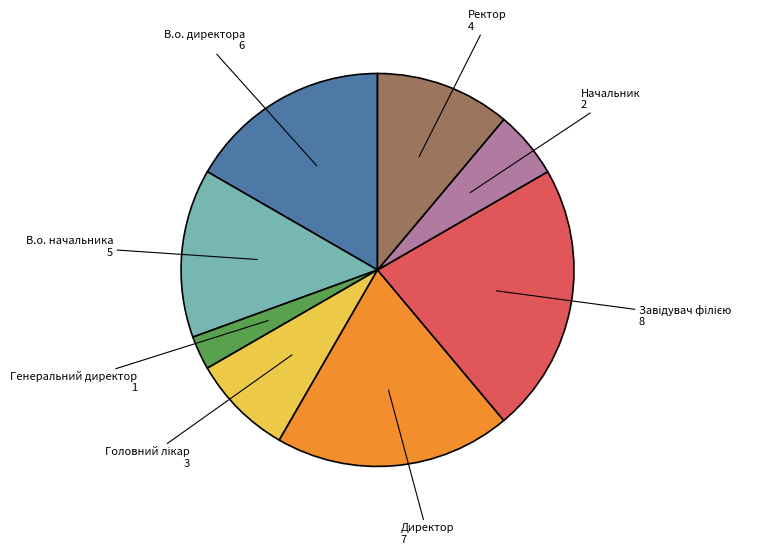

Does any single category account for the majority?

No